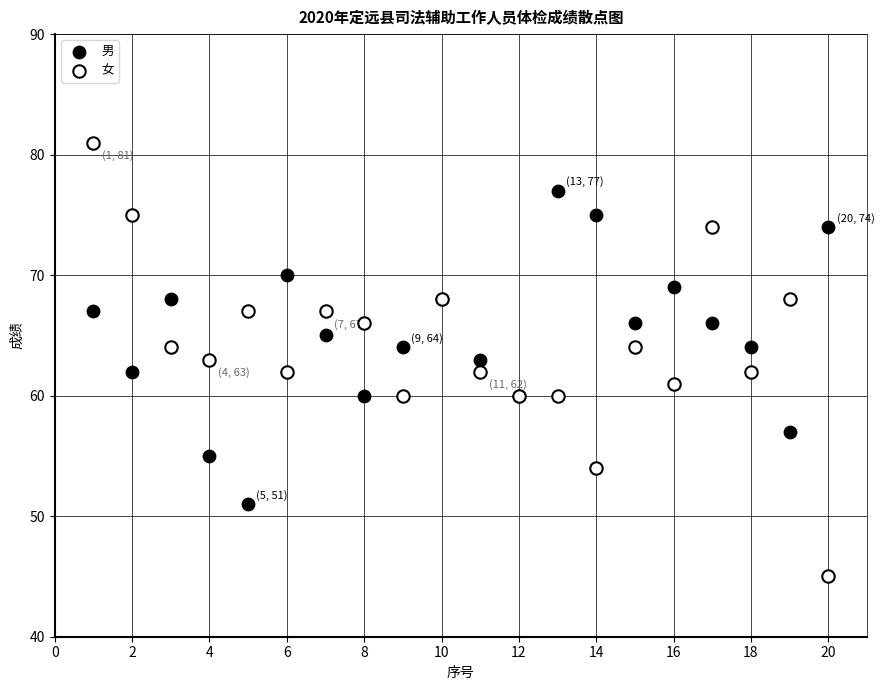

Which series reaches the maximum Y coordinate?

女